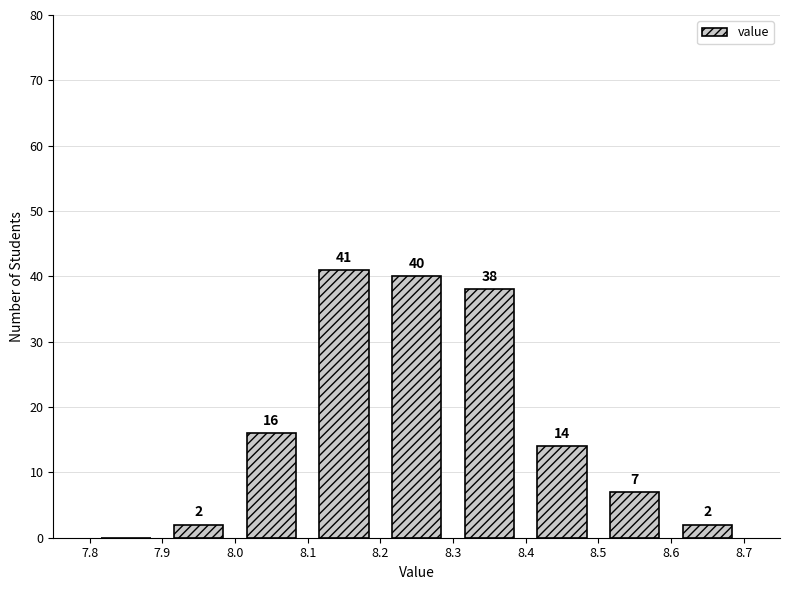

Over which range of the x-axis is the bar tallest?

8.1 to 8.2